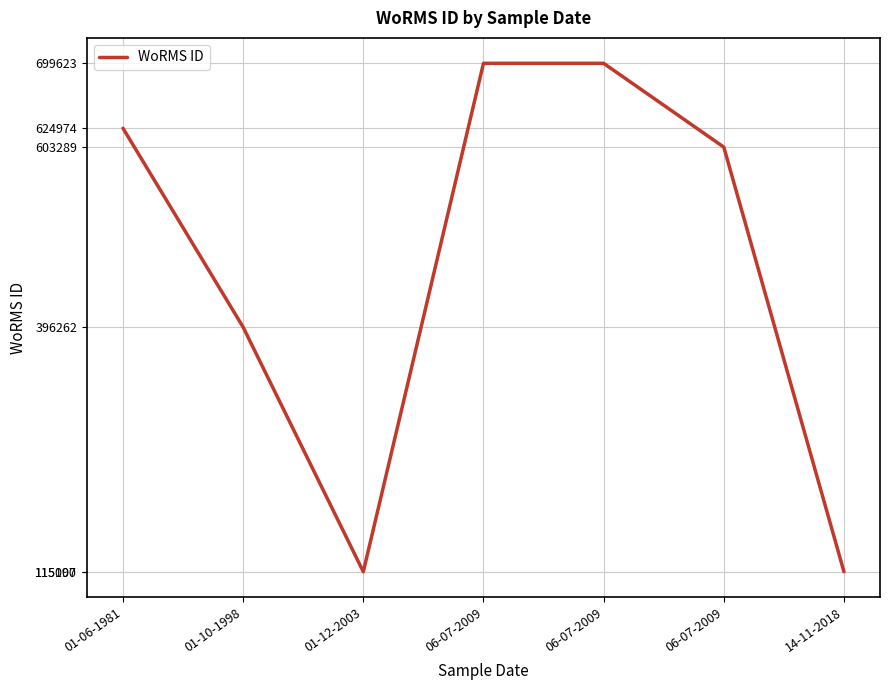

What is the sum of all values?

3253968